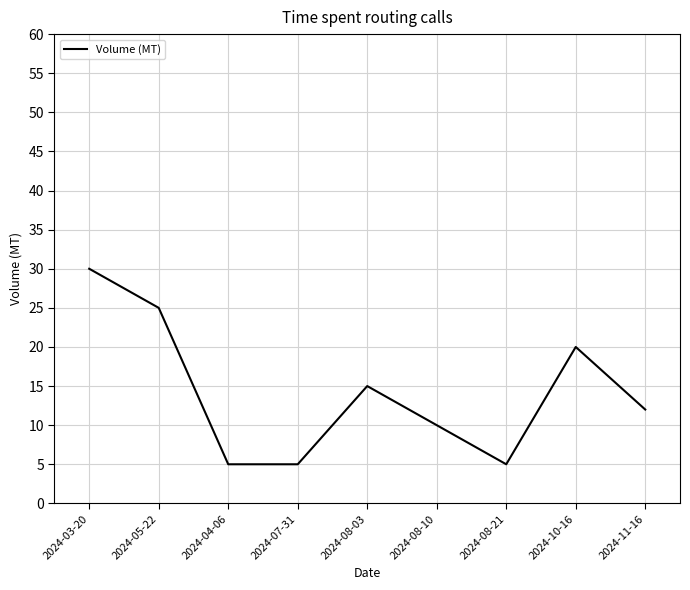

Which category has the highest value across all series?

2024-03-20